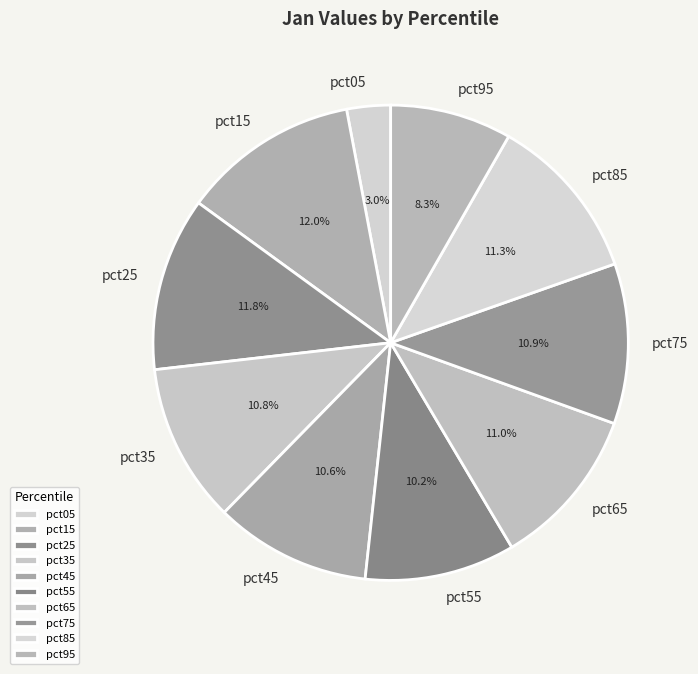

Is pct15 the majority of the pie?

No